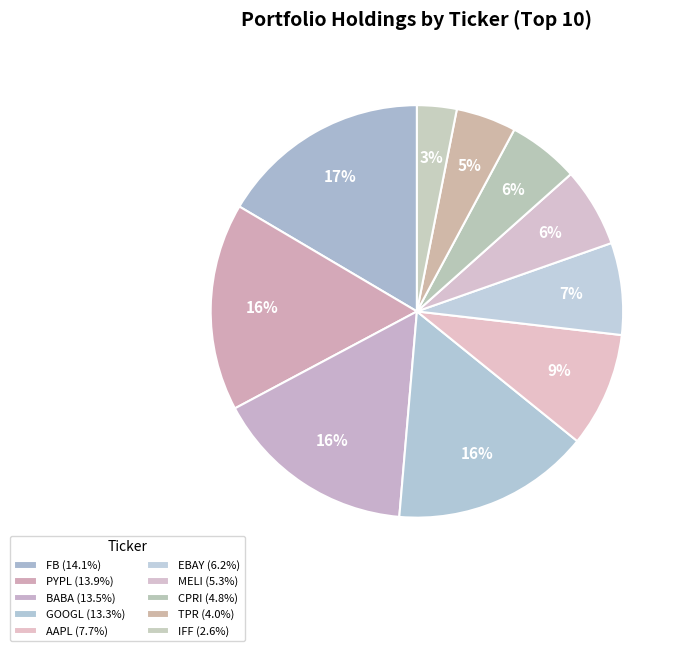

Rank the categories by value from highest to lowest.

FB, PYPL, BABA, GOOGL, AAPL, EBAY, MELI, CPRI, TPR, IFF